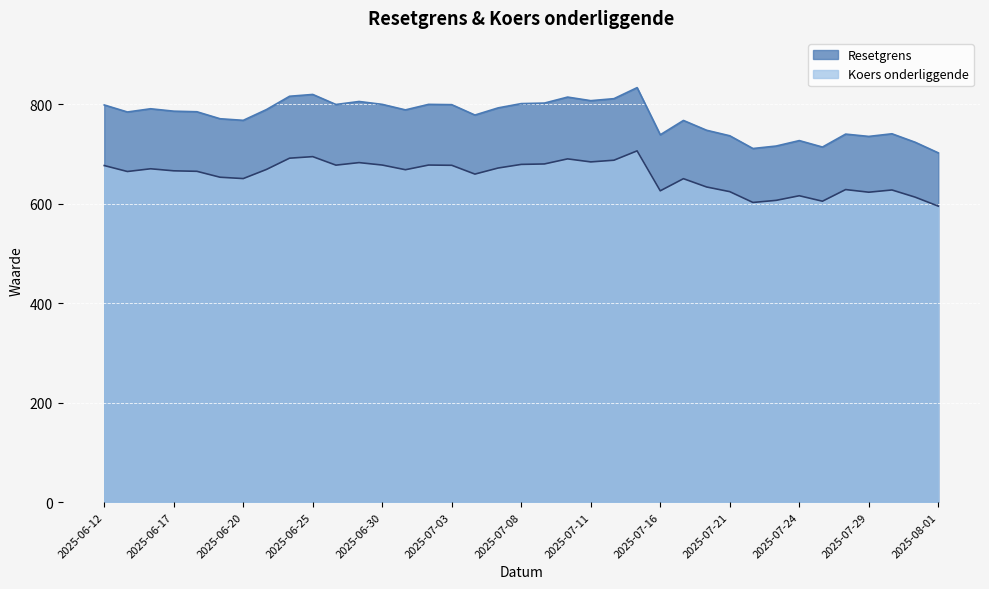

At how many categories does at least one series exceed 748?

25